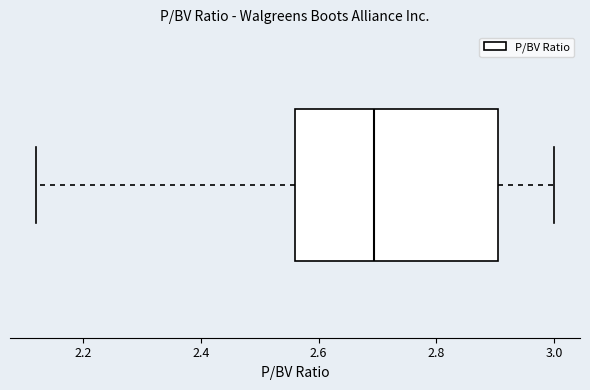

Where does the right whisker of the box end on the x-axis? The values are not printed on the chart, so give them approximately, as read against the axis.

3.00